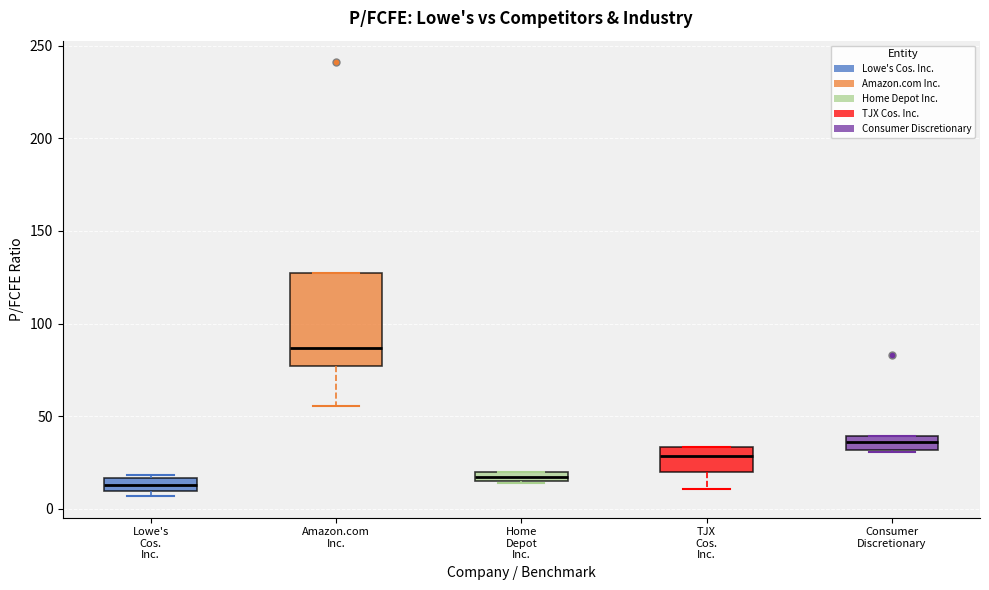

Where is the lower edge of the box for Lowe's Cos. Inc. on the y-axis? The values are not printed on the chart, so give them approximately, as read against the axis.

10